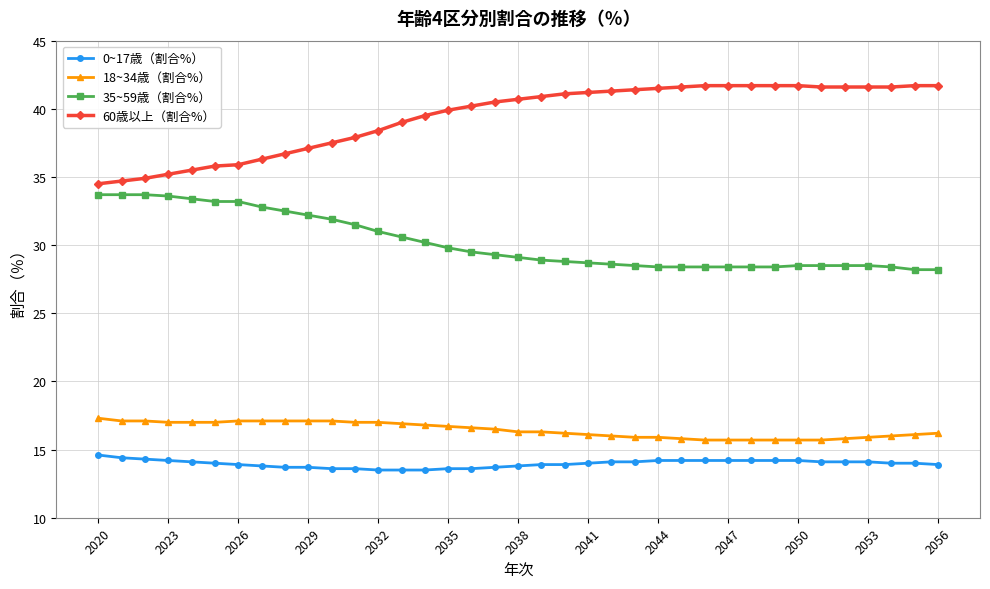

What is the difference between the maximum and minimum values in the 60歳以上（割合%） series?

7.2